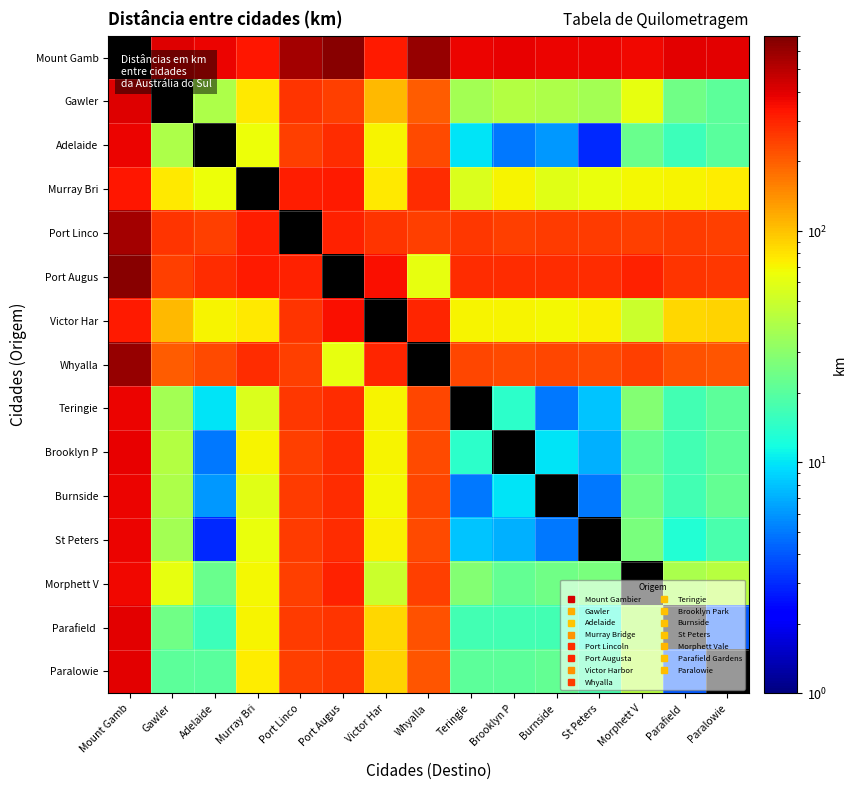

At which label does Whyalla first exceed 233?

Mount Gamb